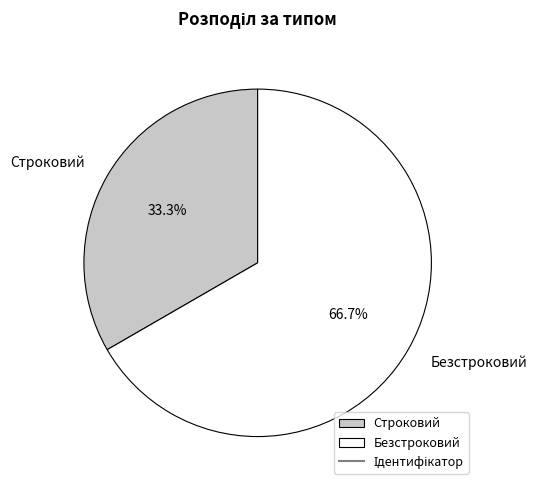

Does Безстроковий represent more than half of the total?

Yes